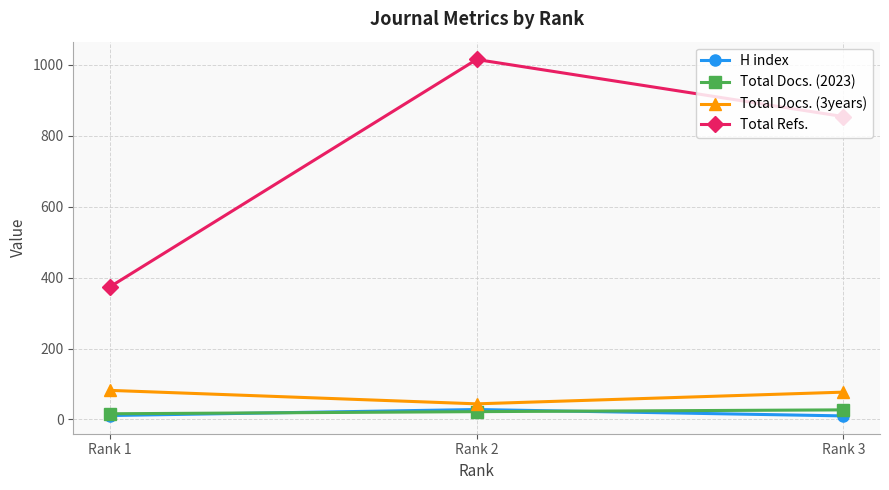

Is it true that Total Refs. equals 1015 at Rank 2?

True